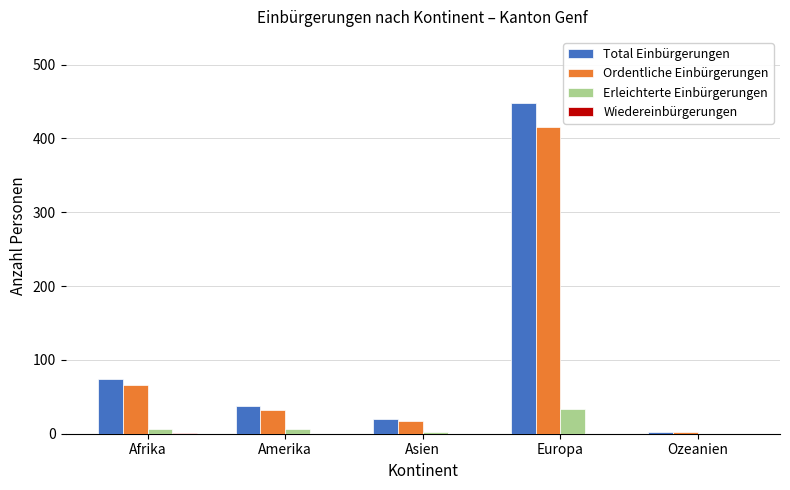

What is the sum of all Total Einbürgerungen values?

582